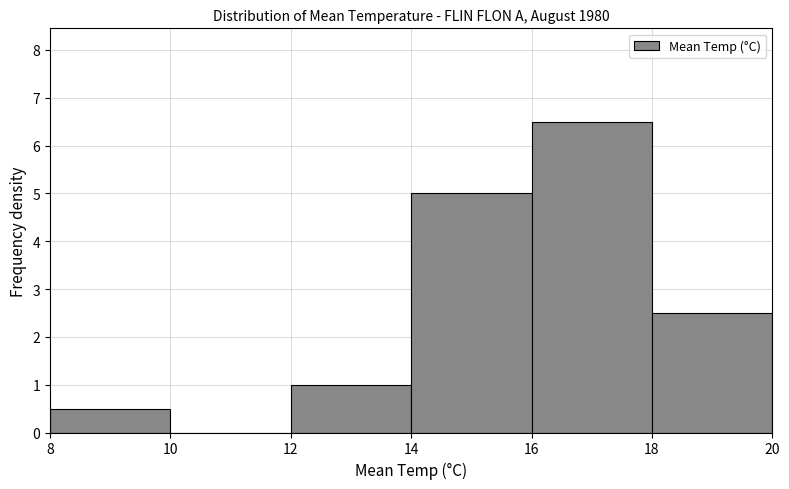

How tall is the bar that spans 8 to 10 on the x-axis? The values are not printed on the chart, so give them approximately, as read against the axis.

0.5